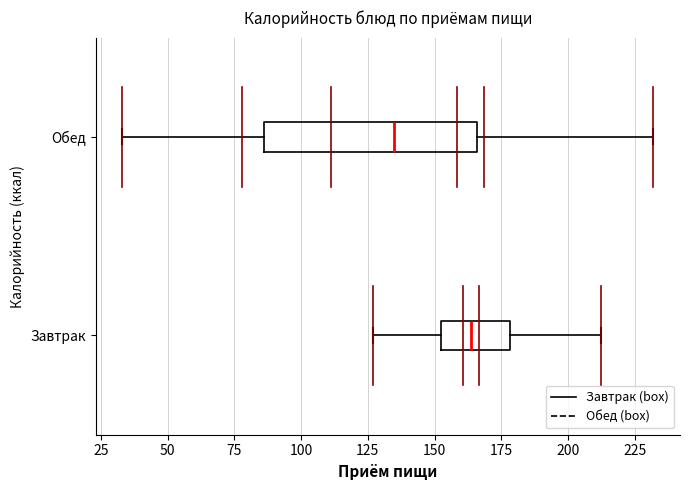

Reading bottom to top, transcribe this box plot: for each box, give where its median line is, the range the box spans, and where its two whiskers end, as read against the x-axis. The values are not printed on the chart, so give them approximately, as read against the axis.

Завтрак: median 165, box 150 to 180, whiskers 125 to 210
Обед: median 135, box 85 to 165, whiskers 35 to 230